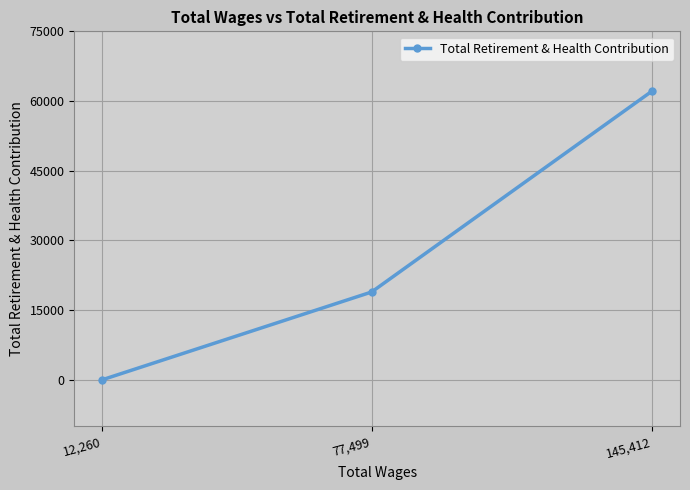

Count the values in the range 0 to 62206.

3